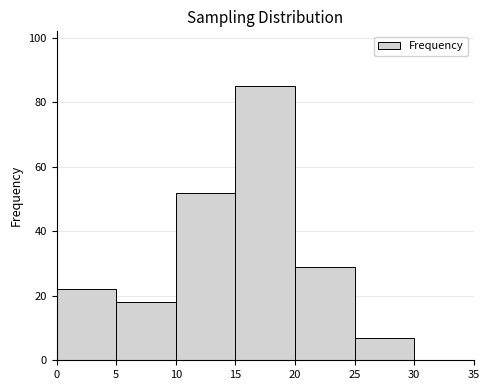

Which range on the x-axis has the tallest bar?

15 to 20